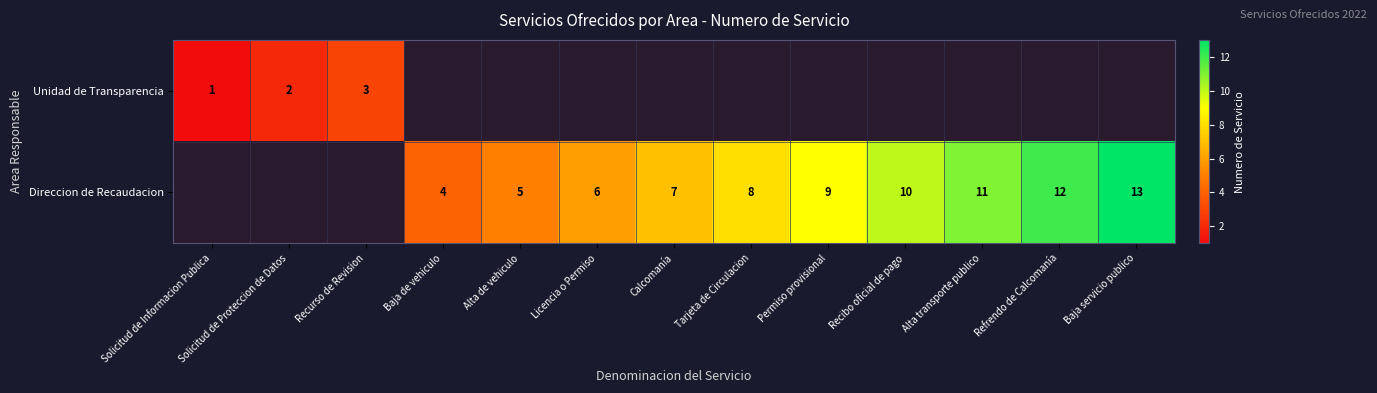

True or false: Direccion de Recaudacion has a value of 2 at Alta de vehiculo.

False